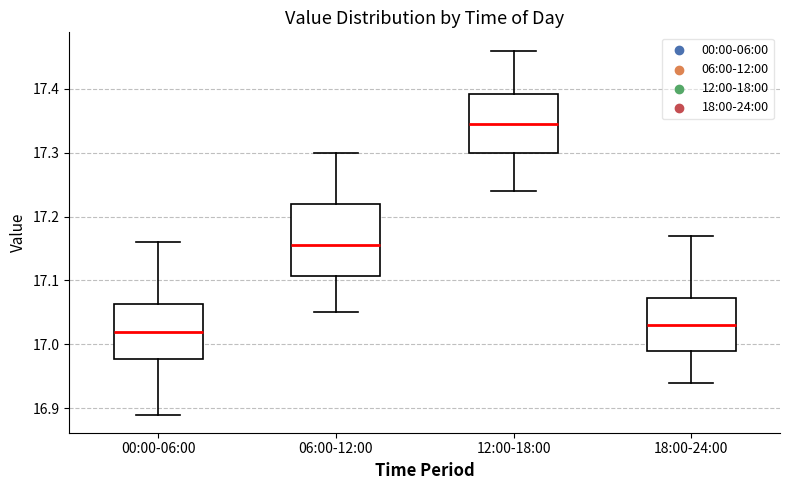

Comparing the boxes themselves (not the whiskers), which one is the tallest?

06:00-12:00